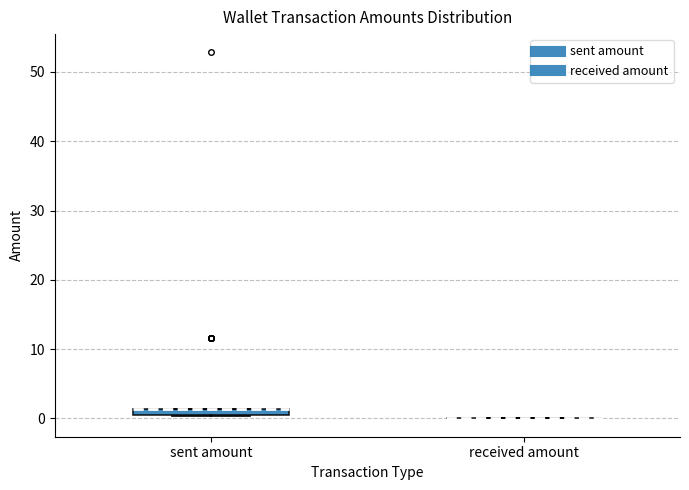

Where is the upper edge of the box for sent amount on the y-axis? The values are not printed on the chart, so give them approximately, as read against the axis.

1